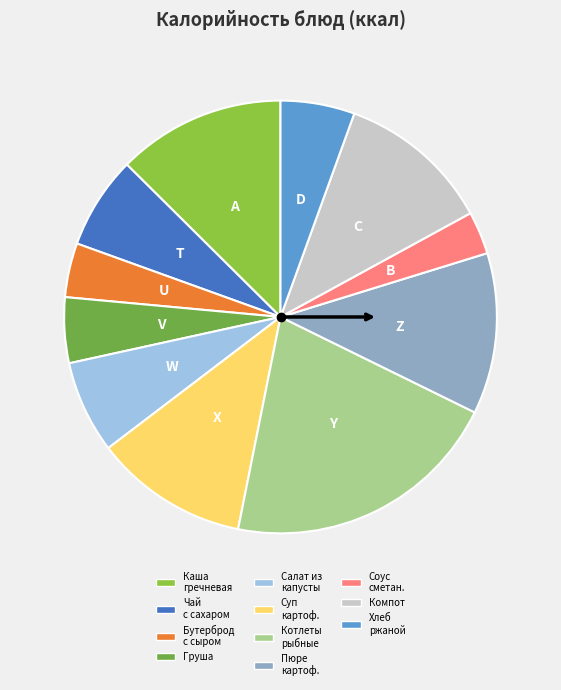

To the nearest percent, what percentage of the pie is Бутерброд с сыром?

4%